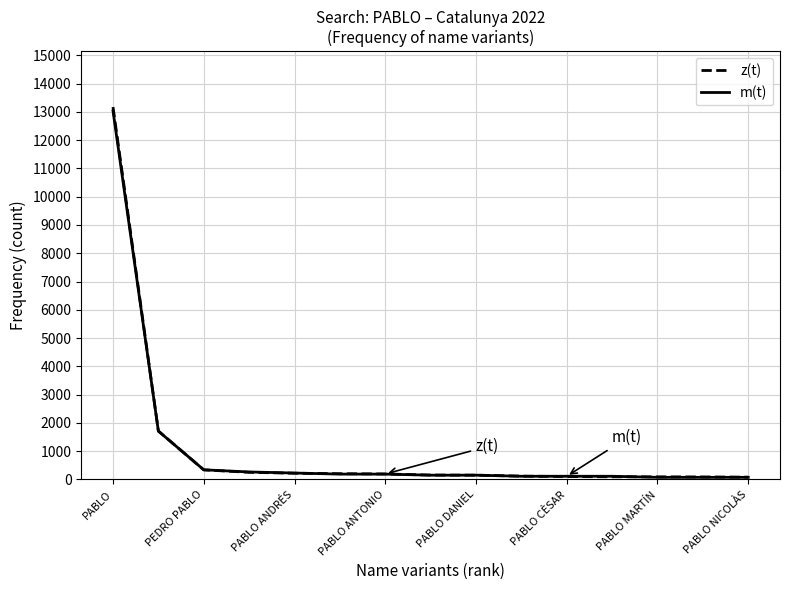

What is the greatest value displayed?

13168